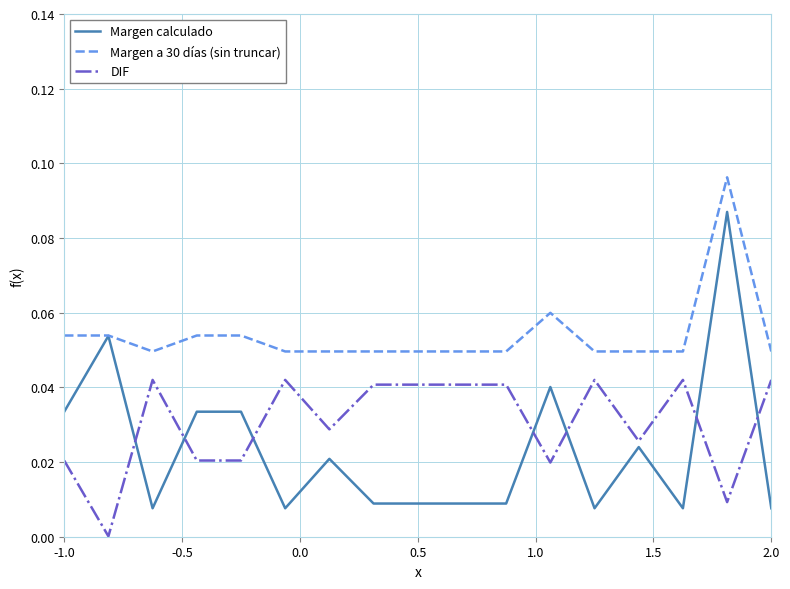

How many lines are shown in the chart?

3